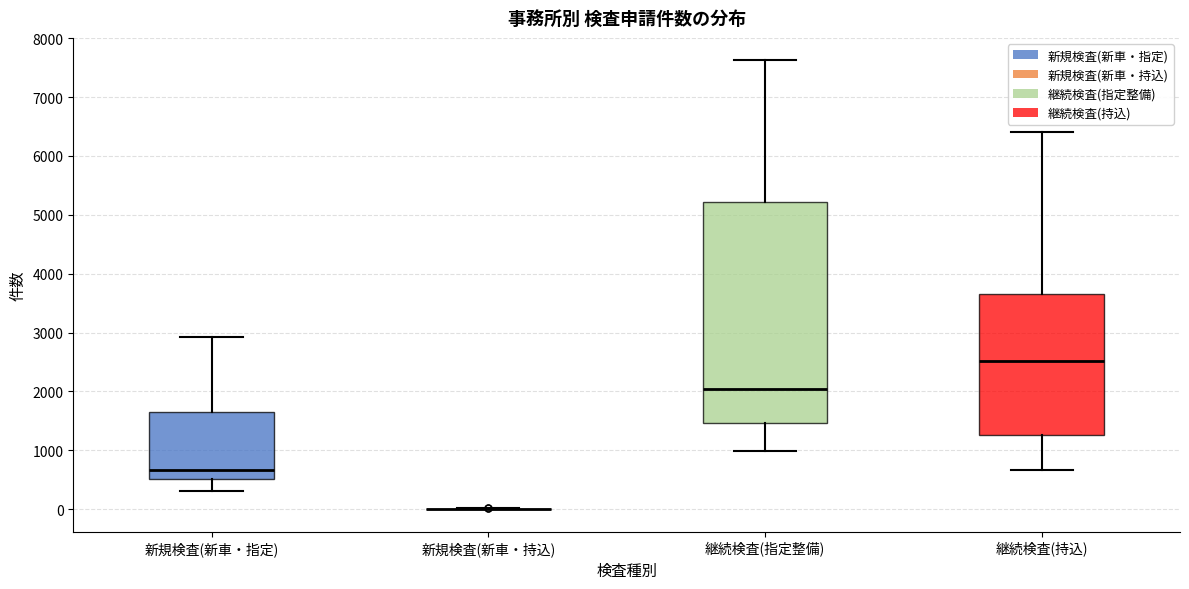

Reading left to right, read every box against the y-axis: the position of its median line, the range the box covers, and the ends of its whiskers. The values are not printed on the chart, so give them approximately, as read against the axis.

新規検査(新車・指定): median 700, box 500 to 1700, whiskers 300 to 2900
新規検査(新車・持込): box collapsed to a line at 0, whiskers 0 to 0
継続検査(指定整備): median 2000, box 1500 to 5200, whiskers 1000 to 7600
継続検査(持込): median 2500, box 1300 to 3600, whiskers 700 to 6400